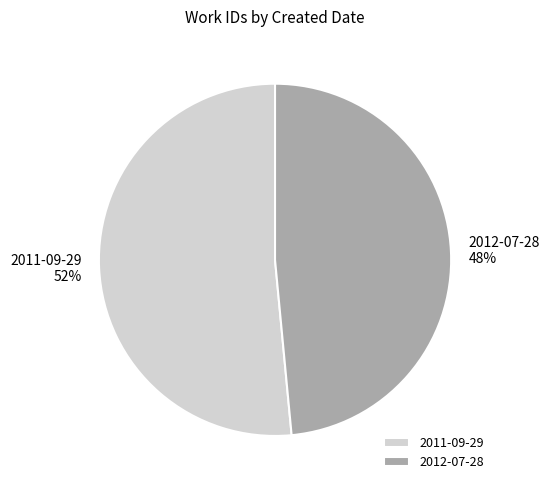

To the nearest percent, what percentage of the pie is 2011-09-29?

52%